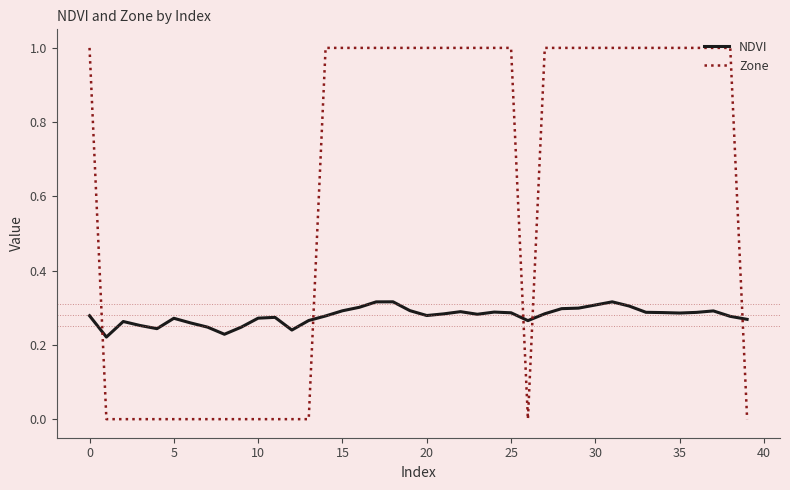

After their last crossing, which series has the higher values: NDVI or Zone?

NDVI